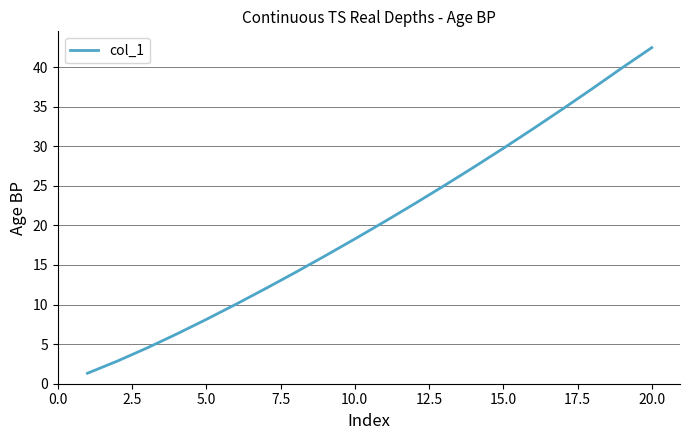

What is the difference between the maximum and minimum values?

41.1